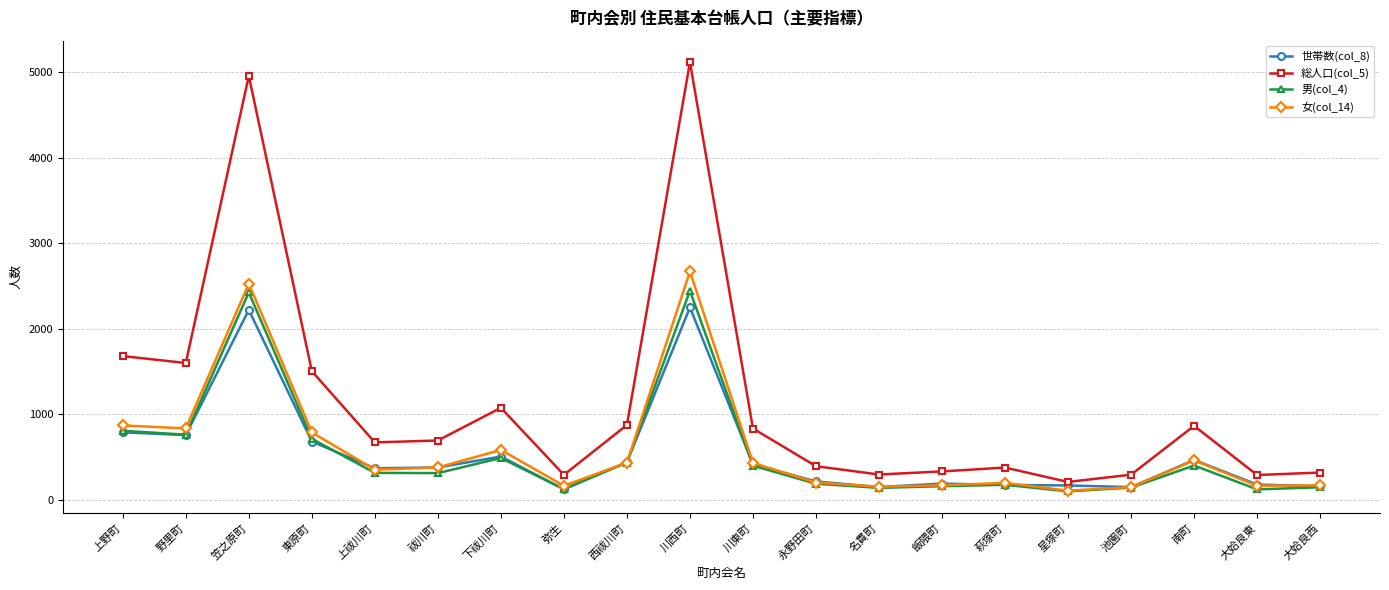

True or false: 世帯数(col_8) and 男(col_4) intersect in this chart.

True